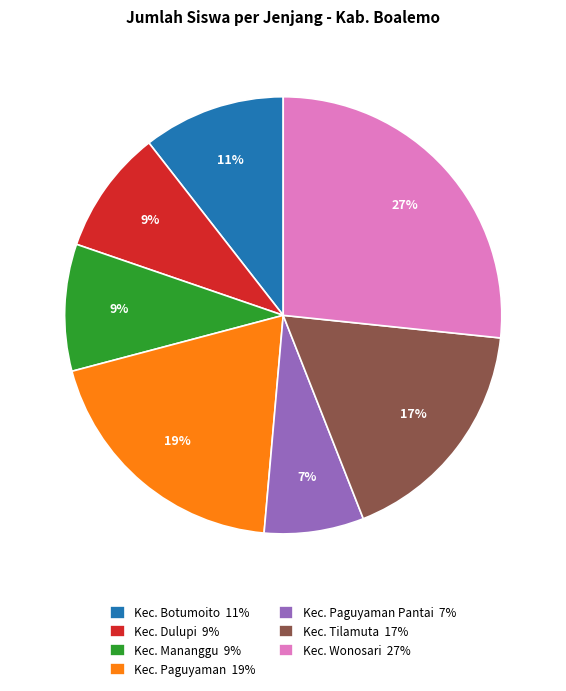

What is the ratio of the value at Kec. Dulupi 9% to the value at Kec. Mananggu 9%?

1.0